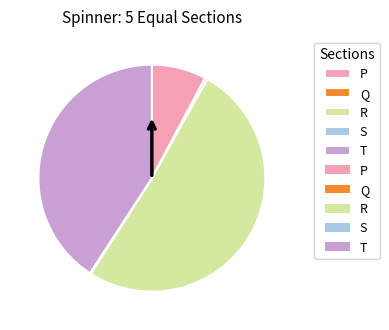

Combined, do T and Q account for over 50%?

No